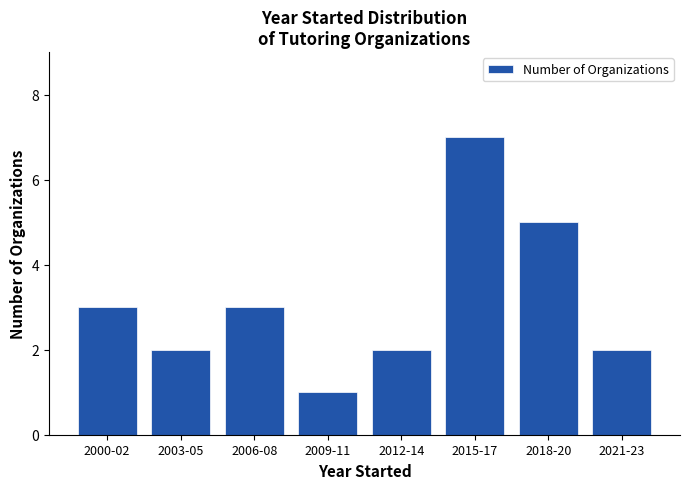

Reading left to right, what are all the values shown in this chart?

2000-02=3	2003-05=2	2006-08=3	2009-11=1	2012-14=2	2015-17=7	2018-20=5	2021-23=2